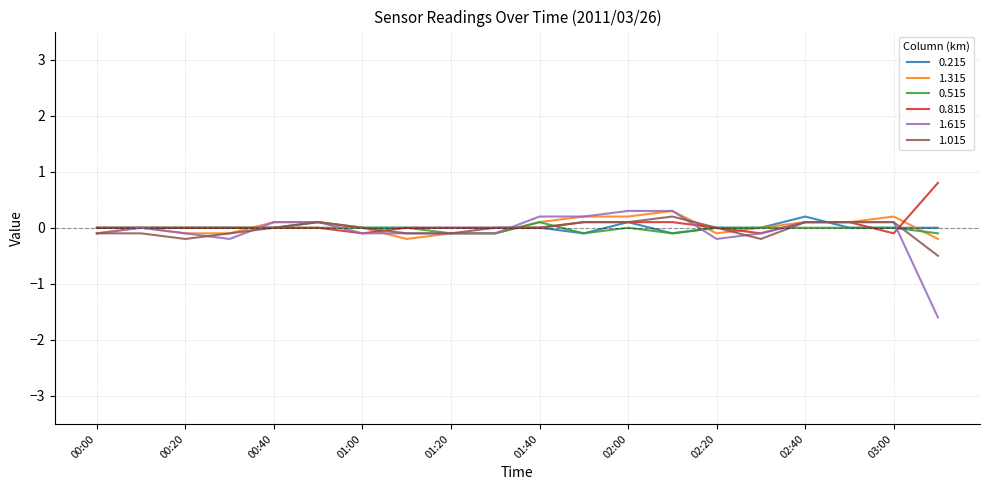

True or false: 1.015 and 1.615 intersect in this chart.

True